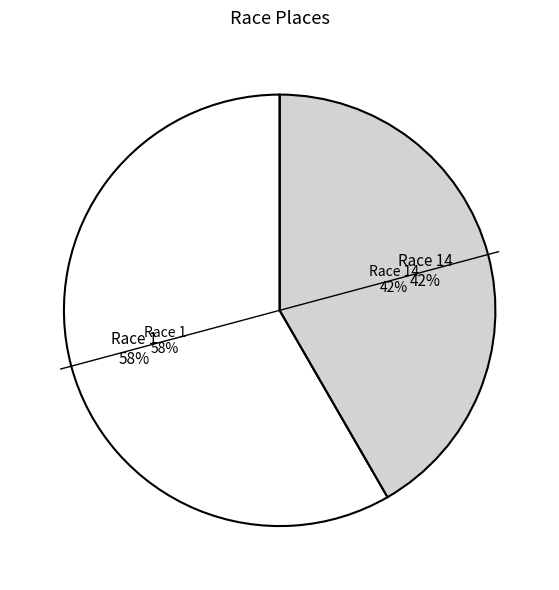

Is there any slice that represents more than half of the pie?

Yes